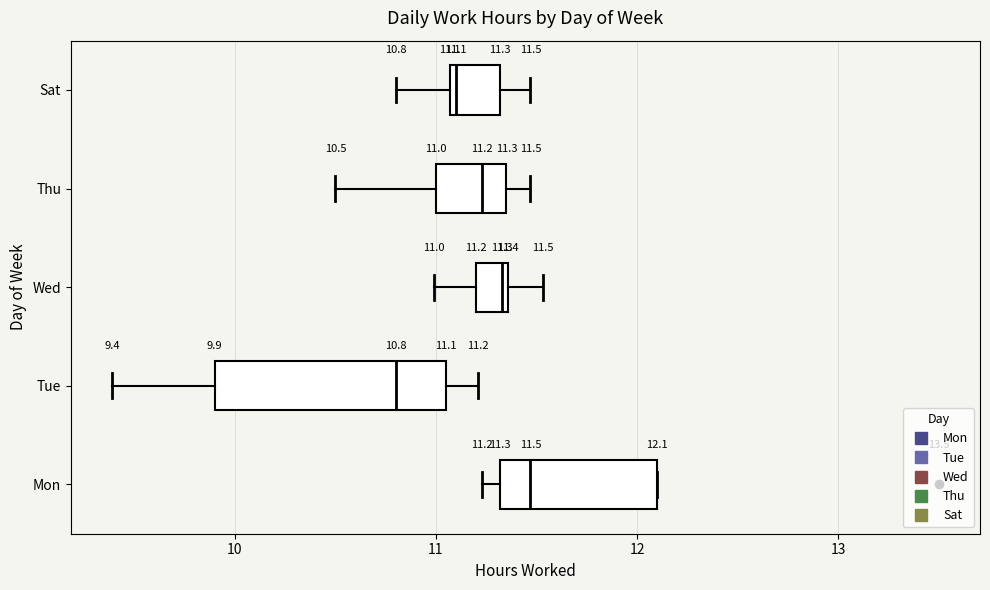

Which box is the widest, from its left edge to its right edge?

Tue